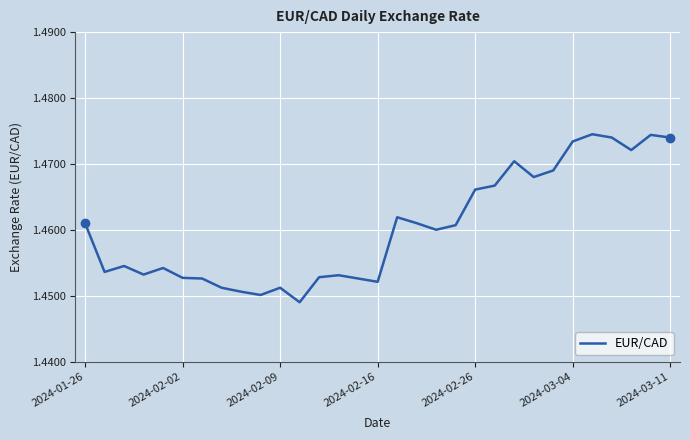

The value at 2024-03-11 is 0.7. True or false?

False